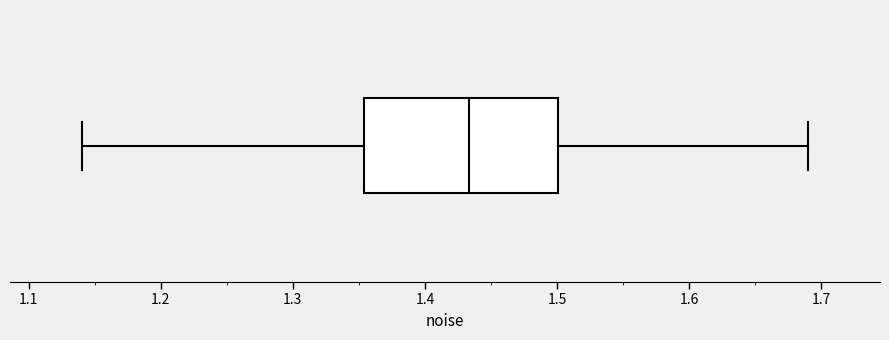

Transcribe this box plot: give where the median line is, the range the box spans, and where the two whiskers end, as read against the x-axis. The values are not printed on the chart, so give them approximately, as read against the axis.

median 1.43, box 1.35 to 1.50, whiskers 1.14 to 1.69